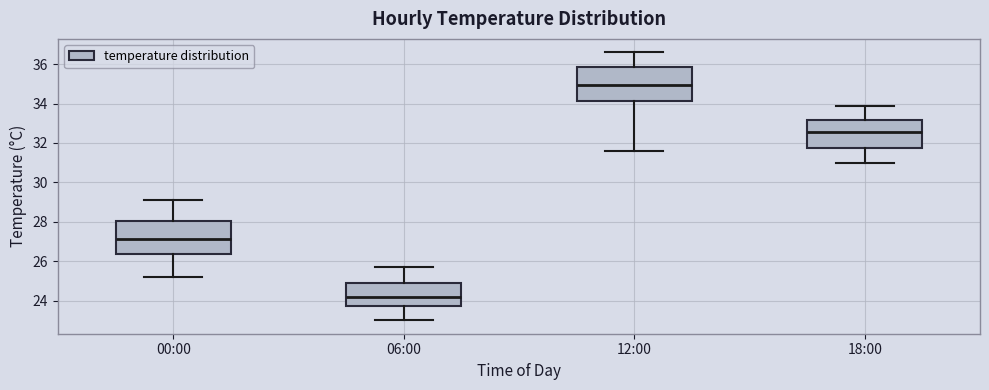

Where does the lower whisker of the box for 12:00 end on the y-axis? The values are not printed on the chart, so give them approximately, as read against the axis.

31.6